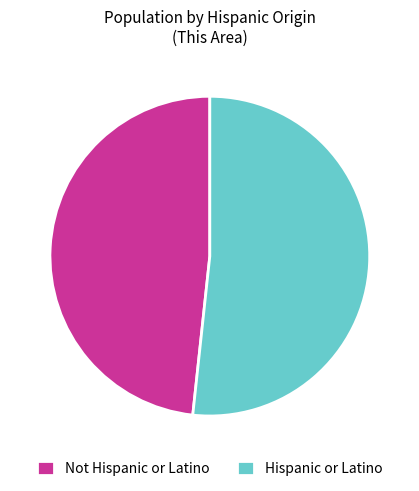

Is there a majority slice in this chart?

Yes